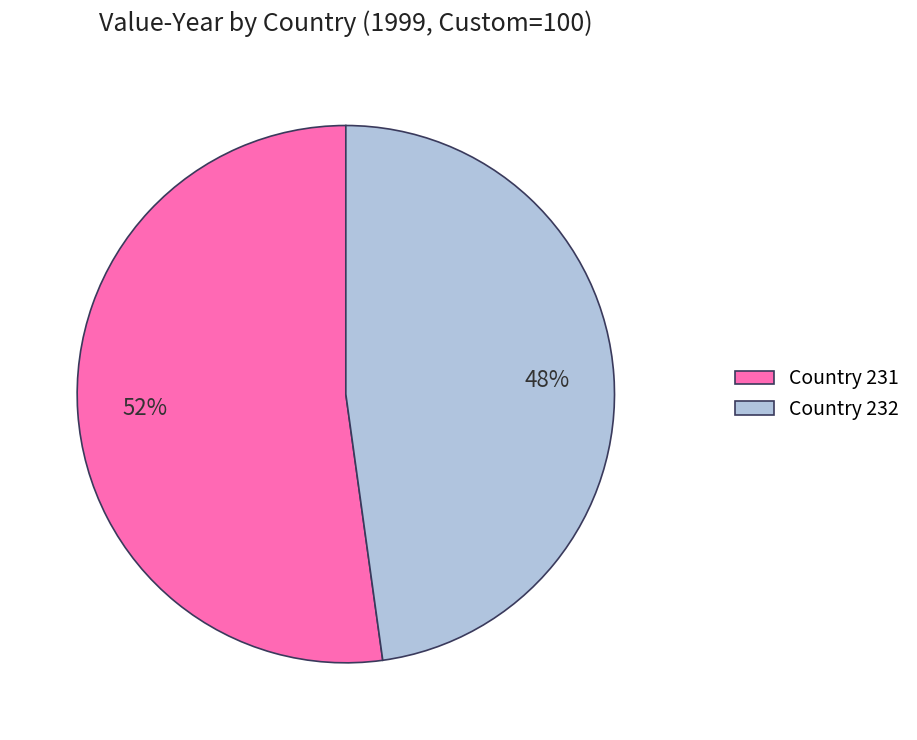

Is there any slice that represents more than half of the pie?

Yes